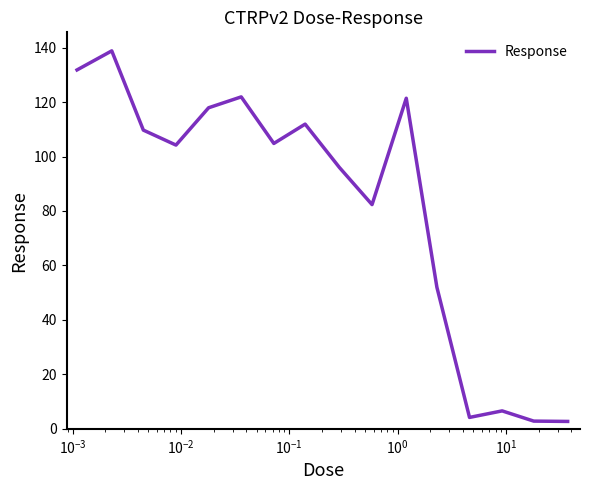

What is the difference between the maximum and minimum values?

136.1